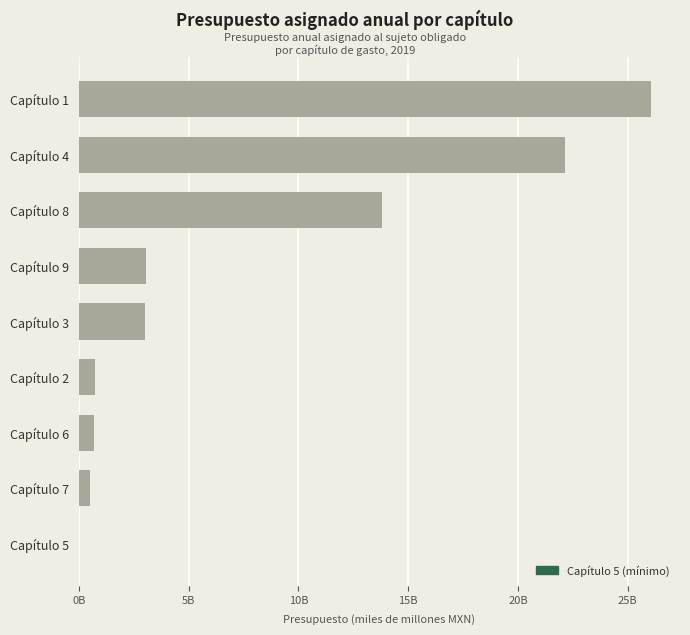

What is the sum of all values?

70017541440